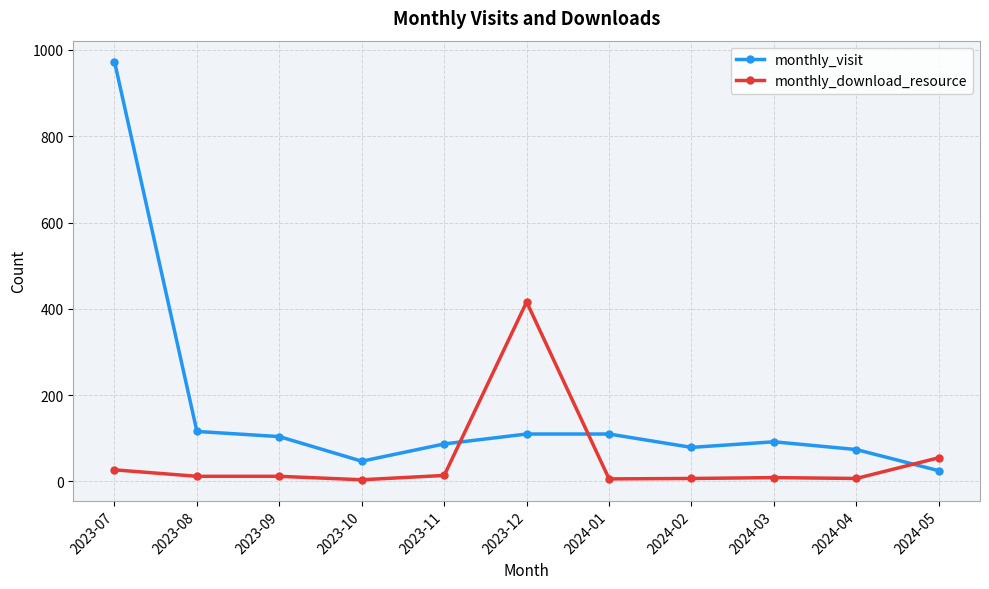

How many lines are shown in the chart?

2